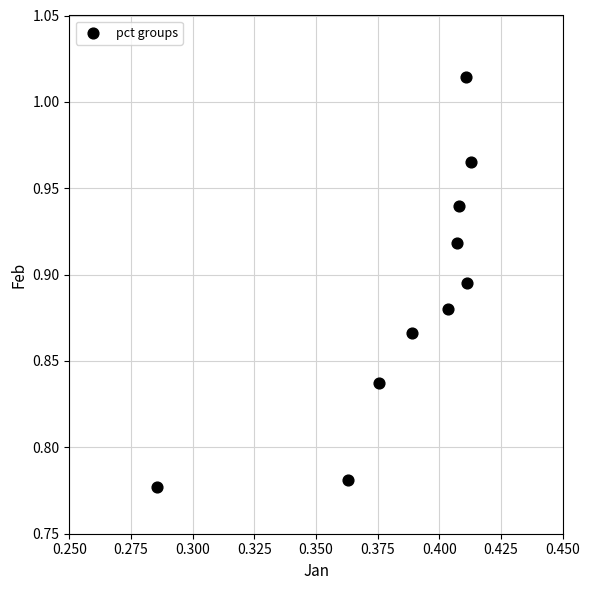

What is the average X value?

0.4